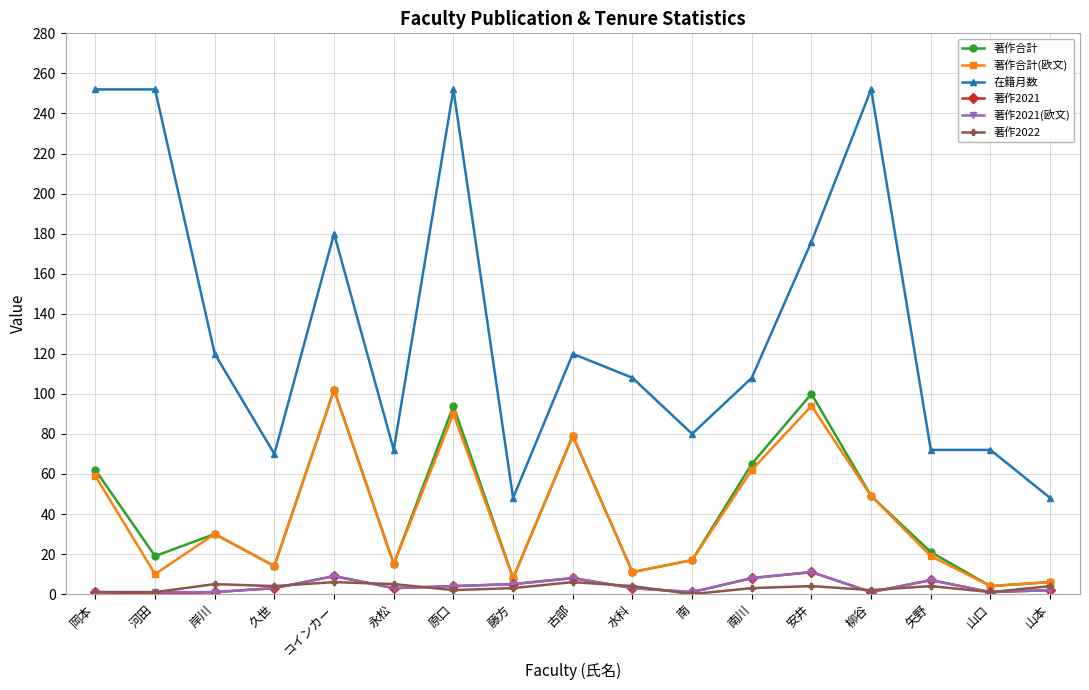

How many distinct data groups are displayed?

6